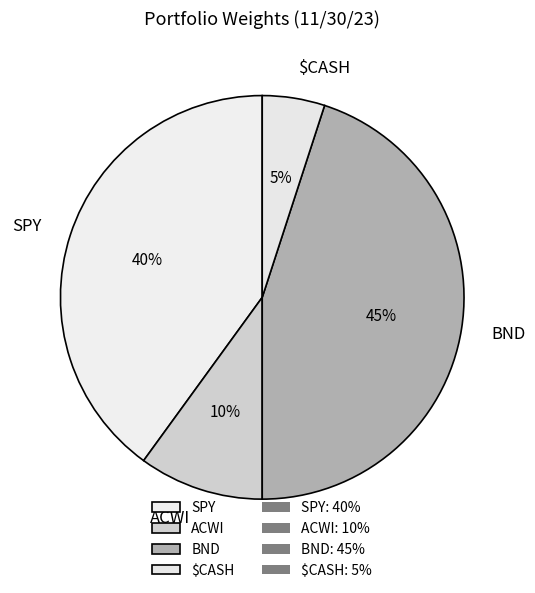

To the nearest percent, what percentage of the pie is SPY?

40%